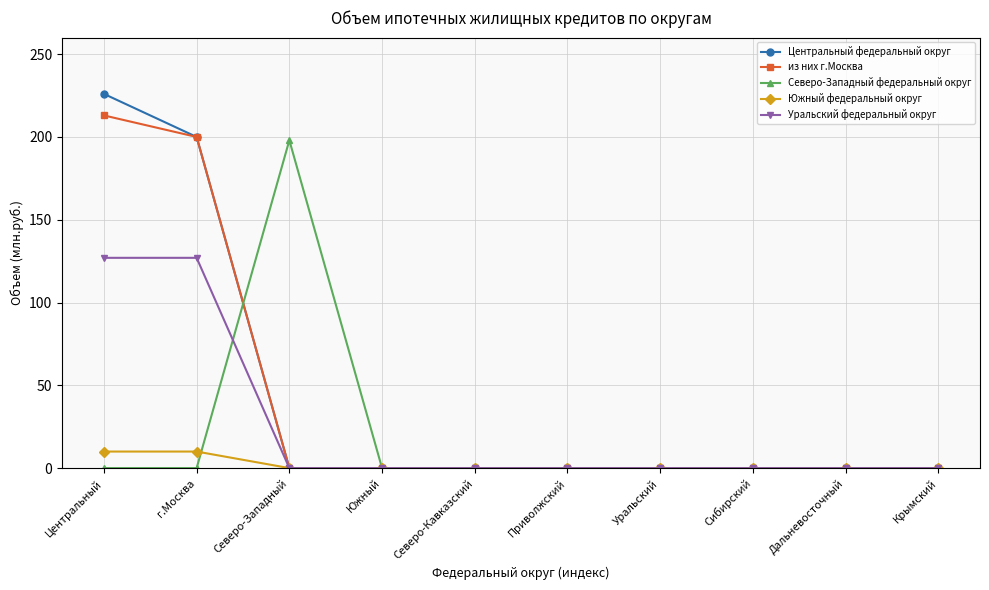

The Южный федеральный округ series shows 0 at Крымский. True or false?

True